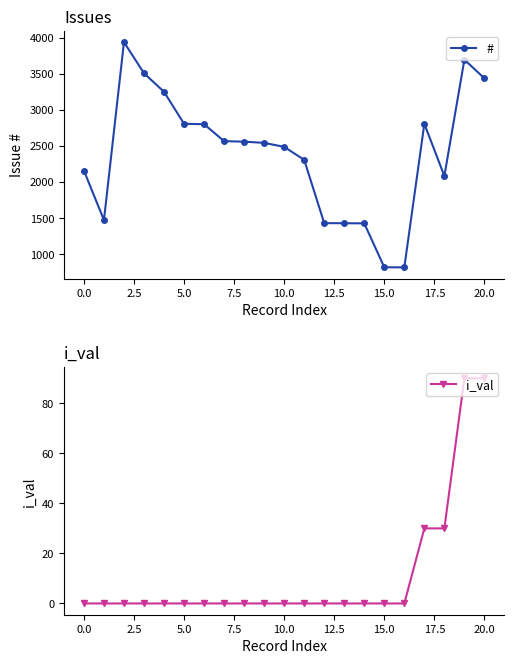

The # series shows 572 at 0.0. True or false?

False